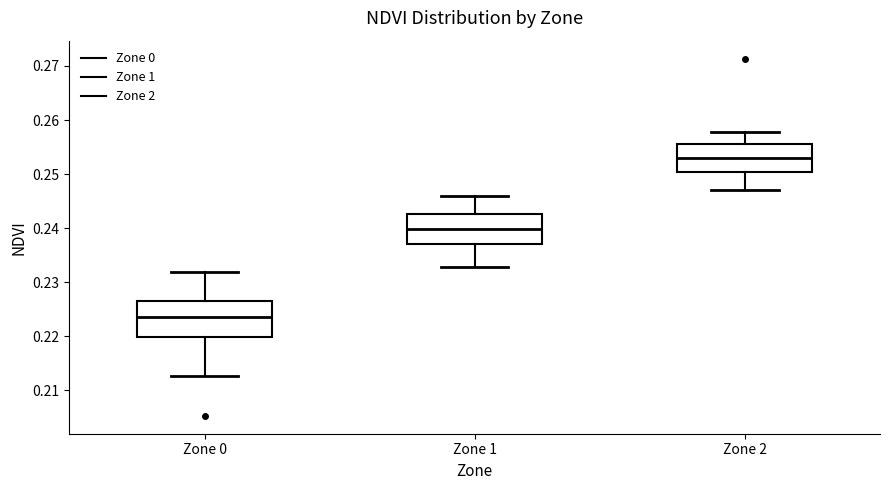

Where does the median line of the box for Zone 0 sit on the y-axis? The values are not printed on the chart, so give them approximately, as read against the axis.

0.224